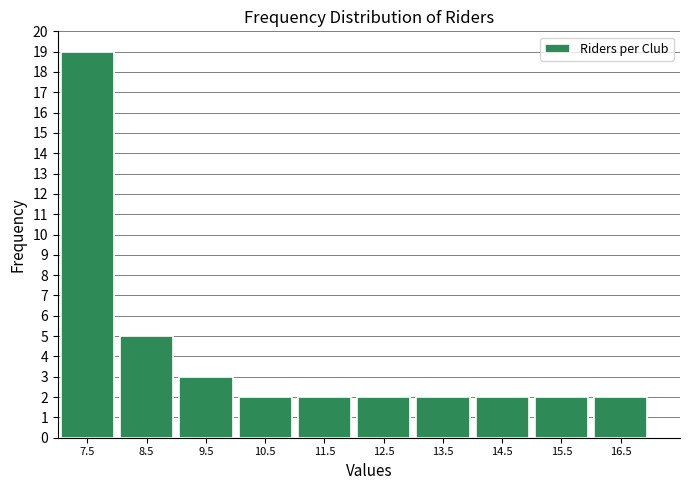

Reading left to right, what are all the values shown in this chart?

19	5	3	2	2	2	2	2	2	2